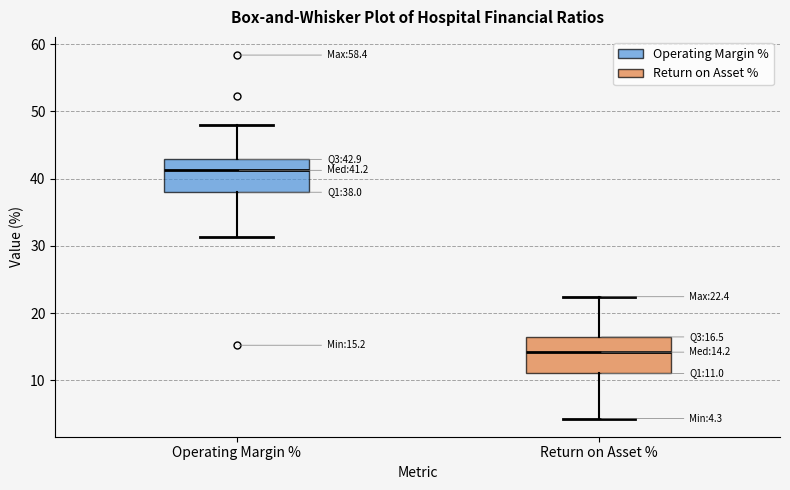

Which box has the highest median line?

Operating Margin %